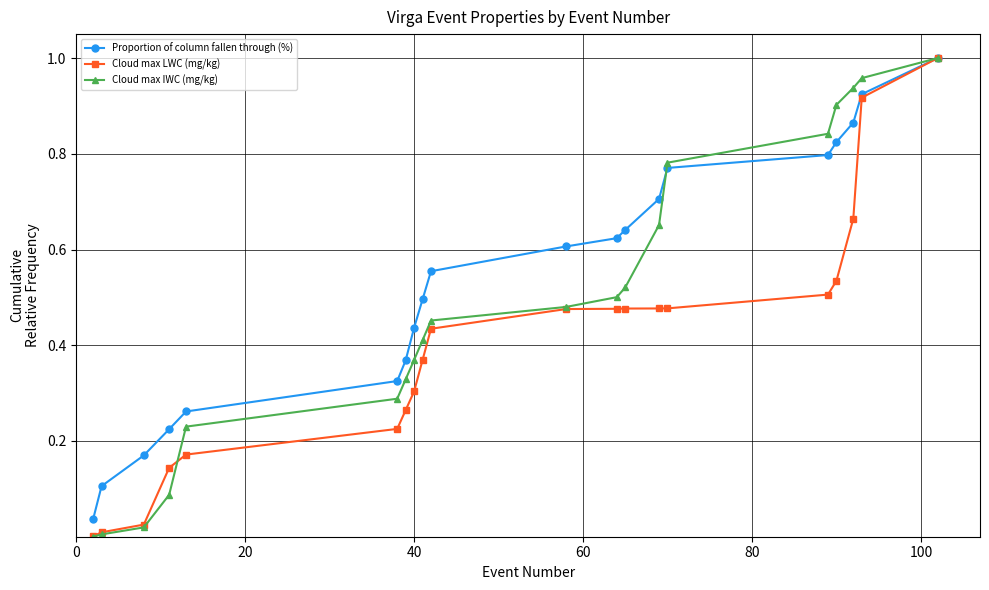

Which series has the largest total across all categories?

Proportion of column fallen through (%)